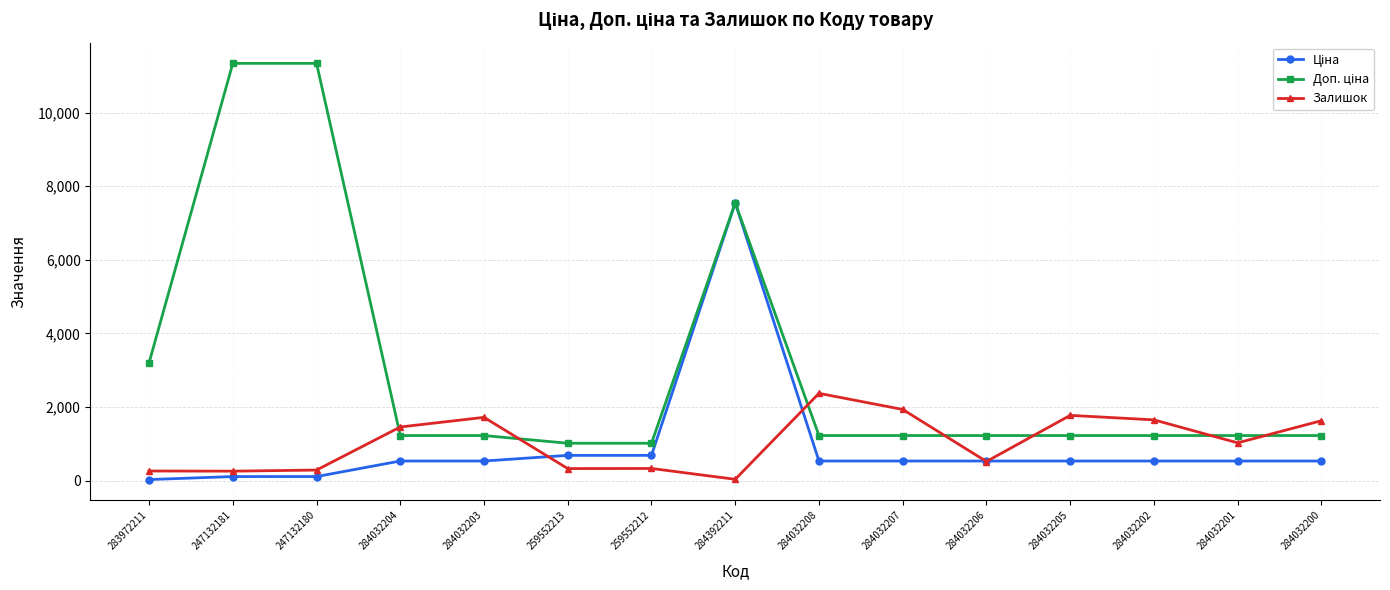

What is the total value across all series at 259552213?

2036.9